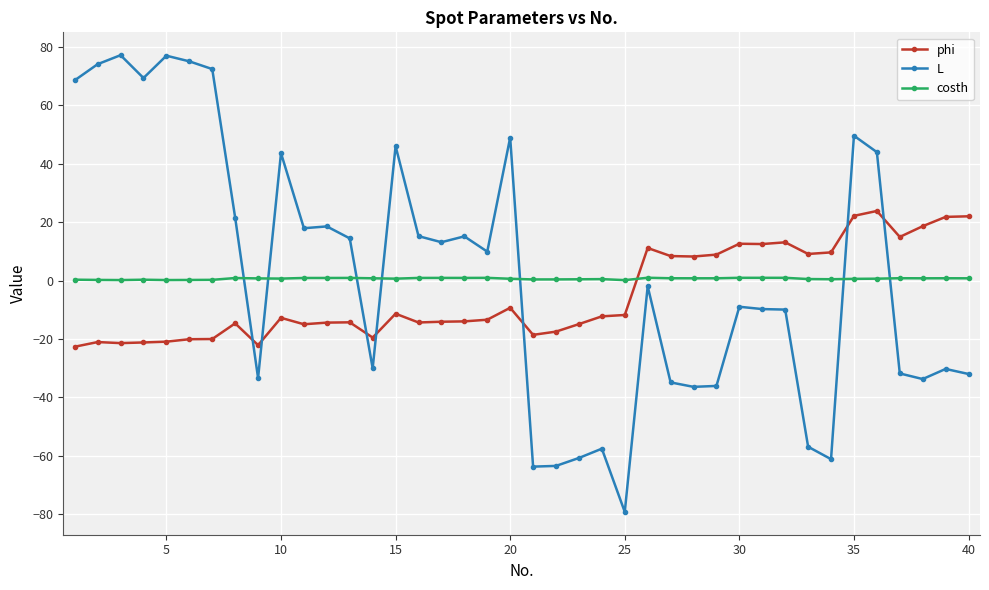

How many lines are shown in the chart?

3